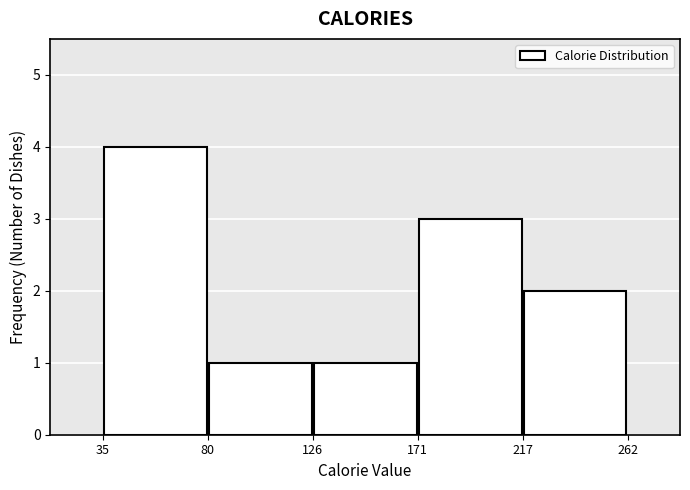

Reading left to right, list every bar in this chart as the range it spans on the x-axis followed by its height. The values are not printed on the chart, so give them approximately, as read against the axis.

35 to 80: 4
80 to 126: 1
126 to 171: 1
171 to 217: 3
217 to 262: 2